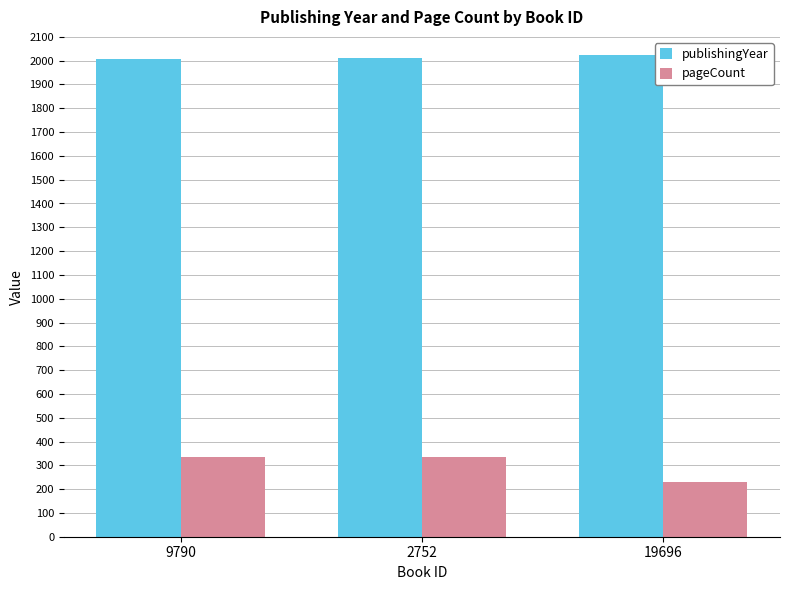

What position from the left is 19696?

3